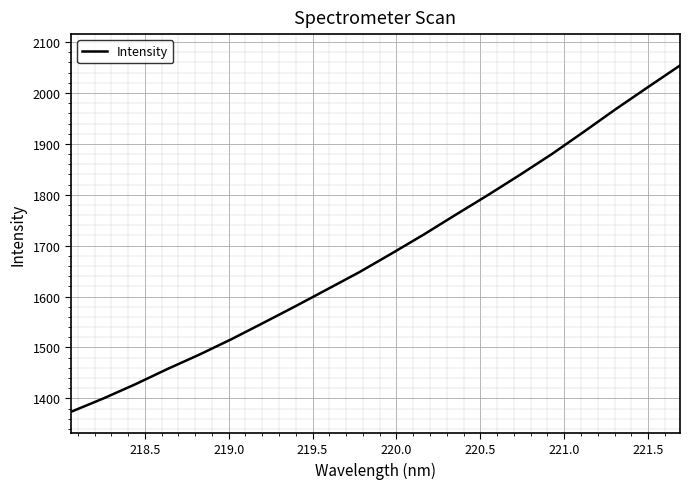

What is the difference between the maximum and minimum values?

680.4